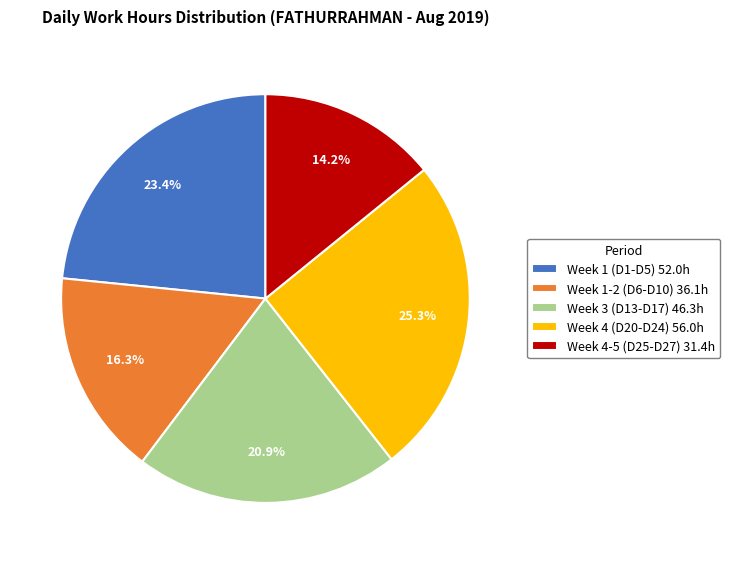

Rank the categories by value from highest to lowest.

Week 4 (D20-D24) 56.0h, Week 1 (D1-D5) 52.0h, Week 3 (D13-D17) 46.3h, Week 1-2 (D6-D10) 36.1h, Week 4-5 (D25-D27) 31.4h